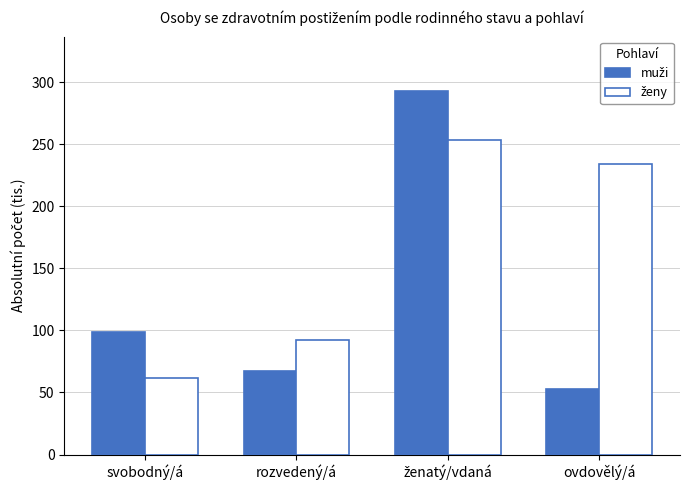

What is the minimum value shown in the chart?

52.5